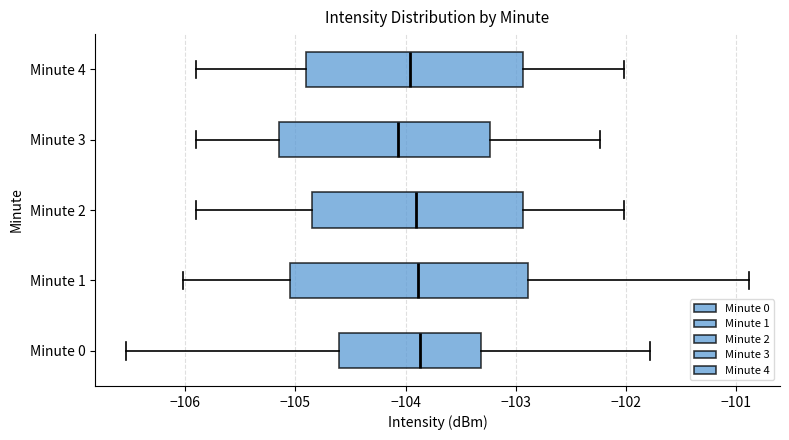

Reading bottom to top, read every box against the x-axis: the position of its median line, the range the box covers, and the ends of its whiskers. The values are not printed on the chart, so give them approximately, as read against the axis.

Minute 0: median -103.9, box -104.6 to -103.3, whiskers -106.5 to -101.8
Minute 1: median -103.9, box -105.0 to -102.9, whiskers -106.0 to -100.9
Minute 2: median -103.9, box -104.8 to -102.9, whiskers -105.9 to -102.0
Minute 3: median -104.1, box -105.2 to -103.2, whiskers -105.9 to -102.2
Minute 4: median -104.0, box -104.9 to -102.9, whiskers -105.9 to -102.0